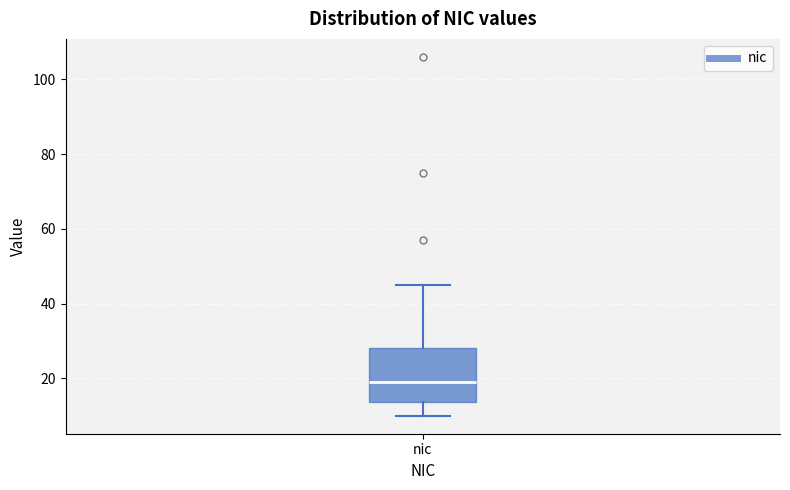

Transcribe this box plot: give where the median line is, the range the box spans, and where the two whiskers end, as read against the y-axis. The values are not printed on the chart, so give them approximately, as read against the axis.

median 20, box 14 to 28, whiskers 10 to 46